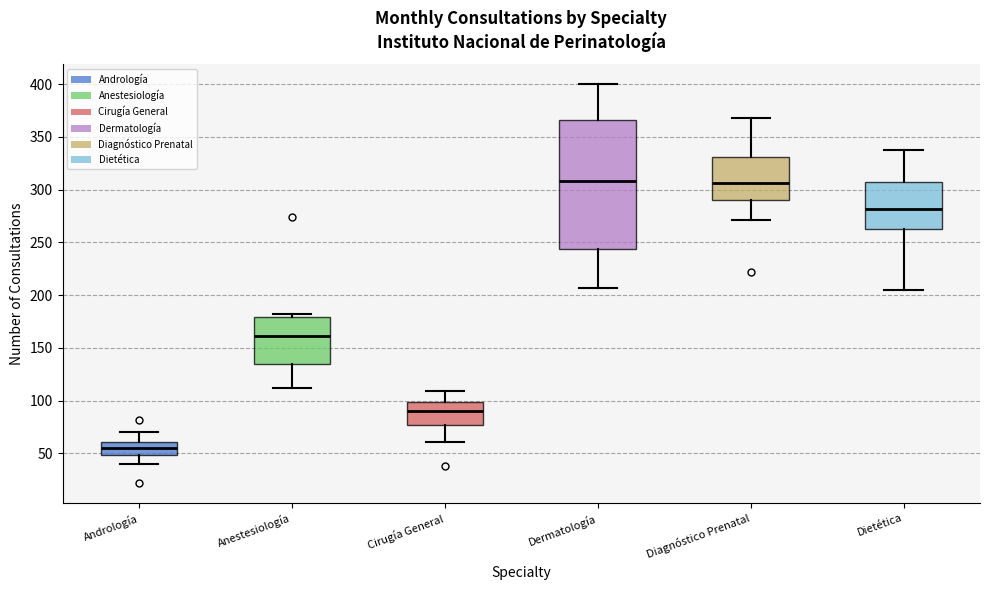

Reading left to right, transcribe this box plot: for each box, give where its median line is, the range the box spans, and where its two whiskers end, as read against the y-axis. The values are not printed on the chart, so give them approximately, as read against the axis.

Andrología: median 55, box 50 to 60, whiskers 40 to 70
Anestesiología: median 160, box 135 to 180, whiskers 110 to 180 (just above the box's upper edge)
Cirugía General: median 90, box 75 to 100, whiskers 60 to 110
Dermatología: median 310, box 245 to 365, whiskers 205 to 400
Diagnóstico Prenatal: median 305, box 290 to 330, whiskers 270 to 370
Dietética: median 280, box 265 to 305, whiskers 205 to 340